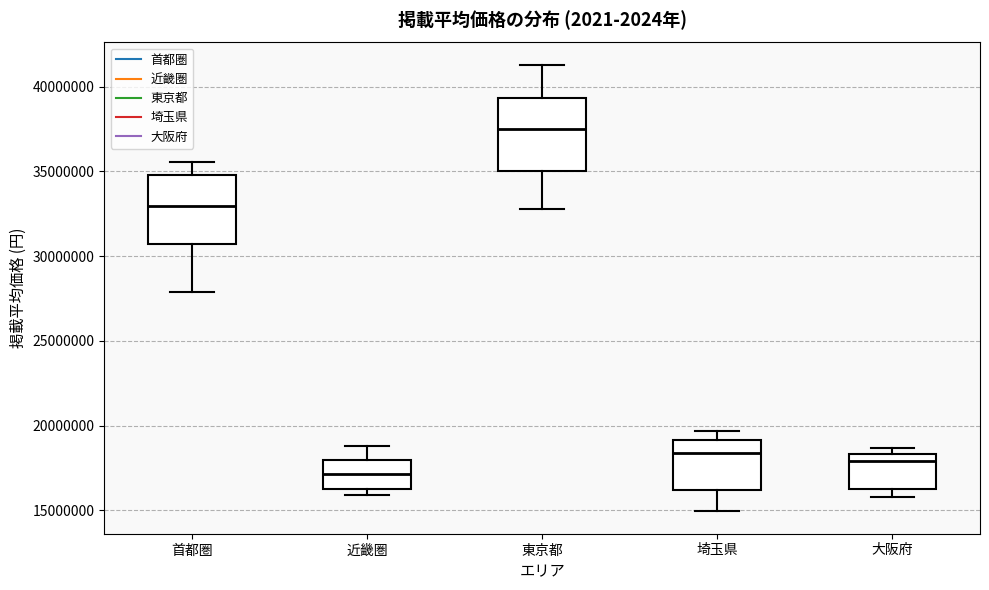

Where does the lower whisker of the box for 東京都 end on the y-axis? The values are not printed on the chart, so give them approximately, as read against the axis.

33000000